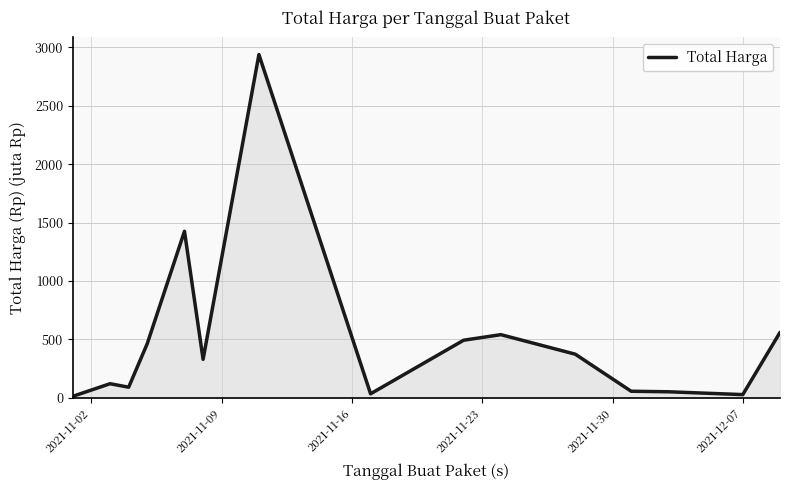

What is the difference between the maximum and minimum values?

2926.2